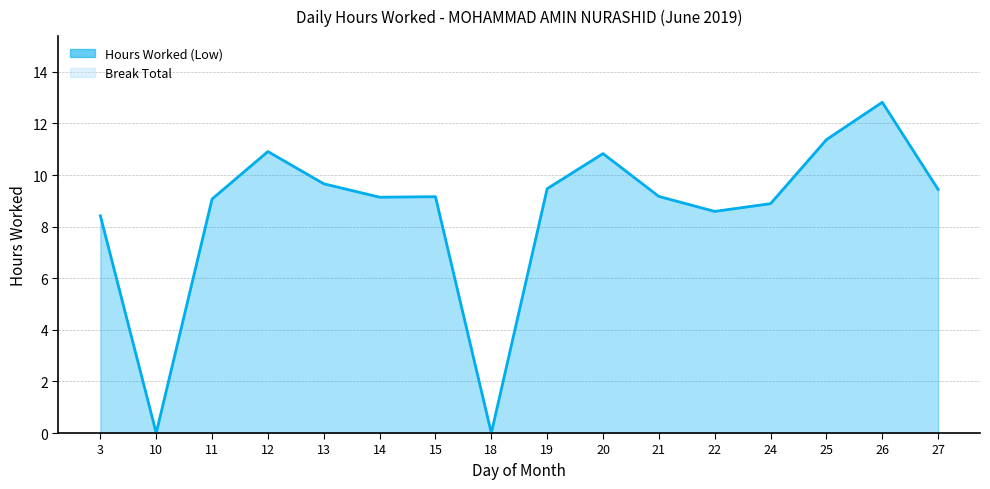

What is the sum of all values?

136.9